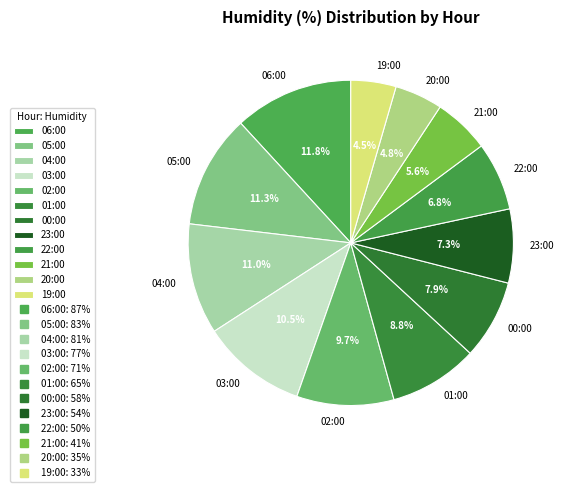

How many segments does this pie chart have?

12